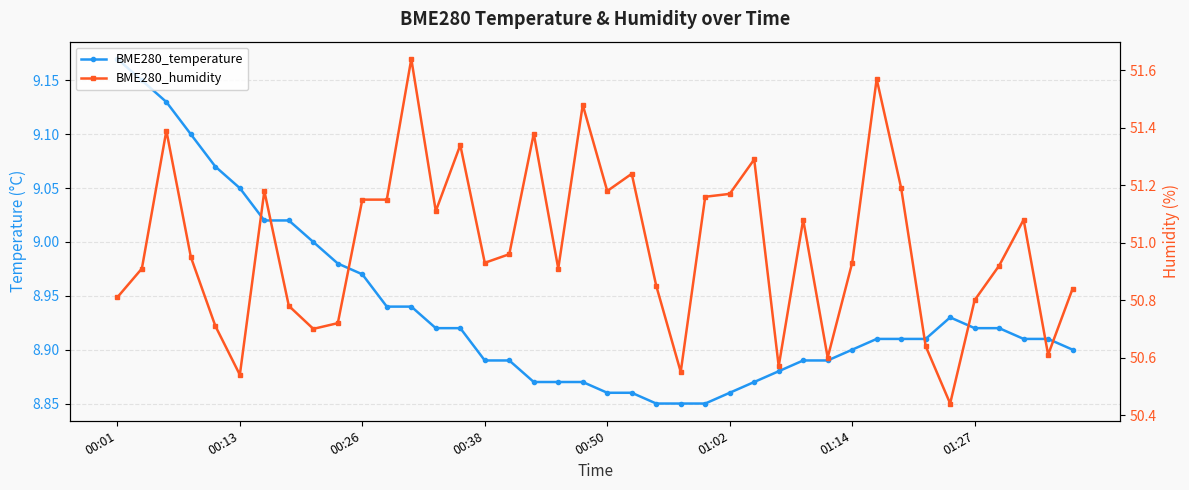

What is the value of the BME280_humidity point at the 34th from the left?

50.6